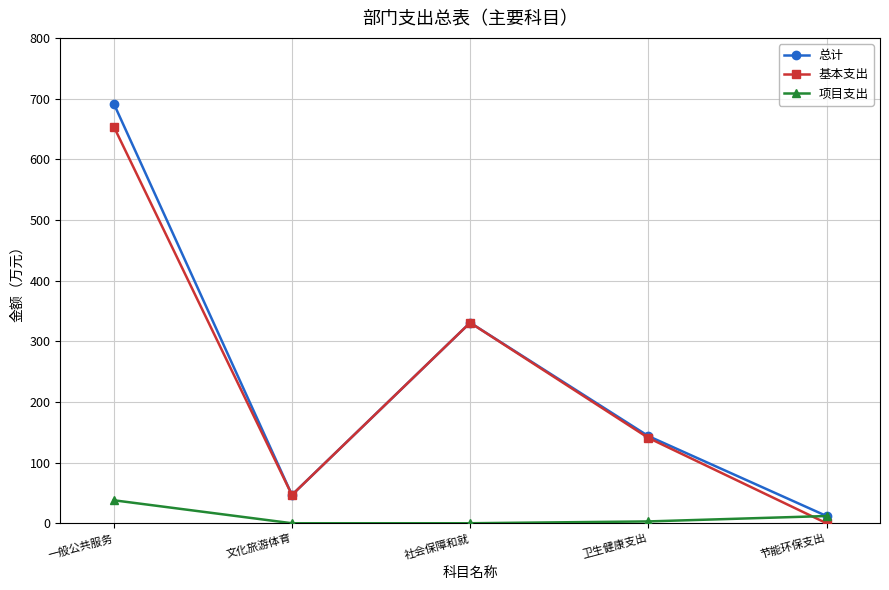

Where do 项目支出 and 基本支出 first cross each other?

卫生健康支出 and 节能环保支出